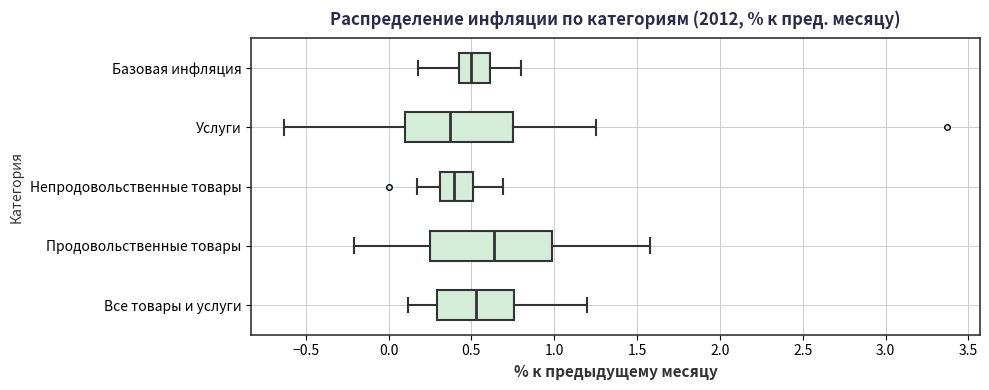

Where is the left edge of the box for Непродовольственные товары on the x-axis? The values are not printed on the chart, so give them approximately, as read against the axis.

0.30